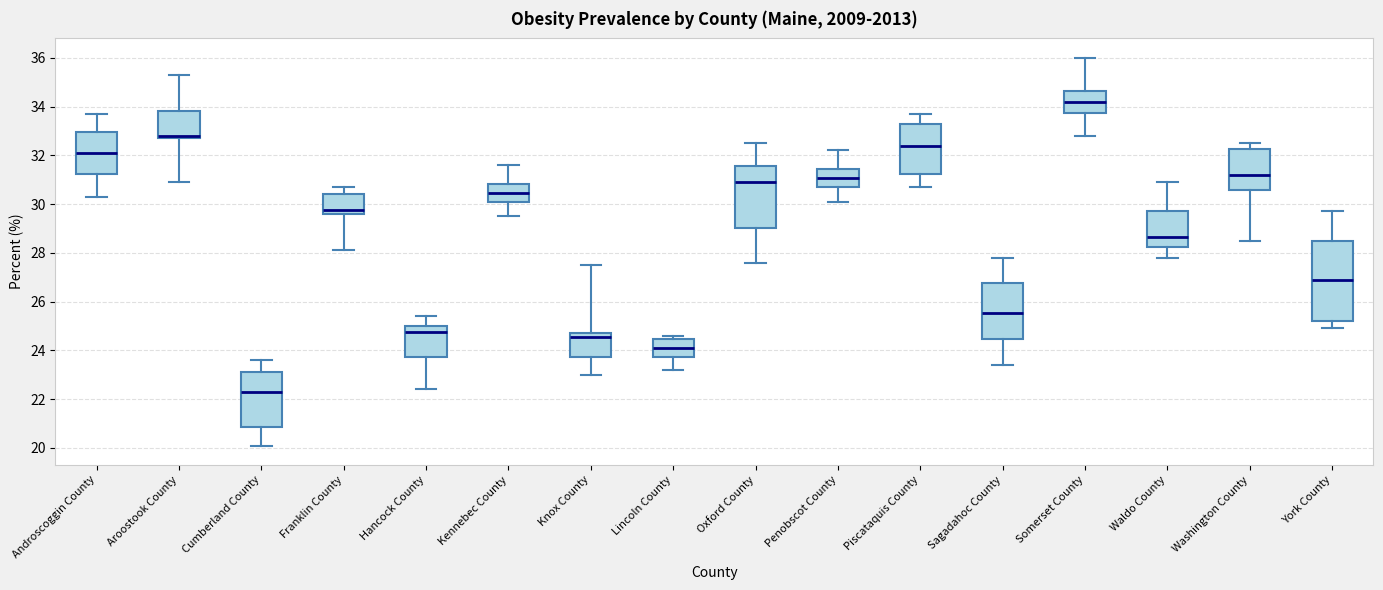

Which box's median line is the highest?

Somerset County